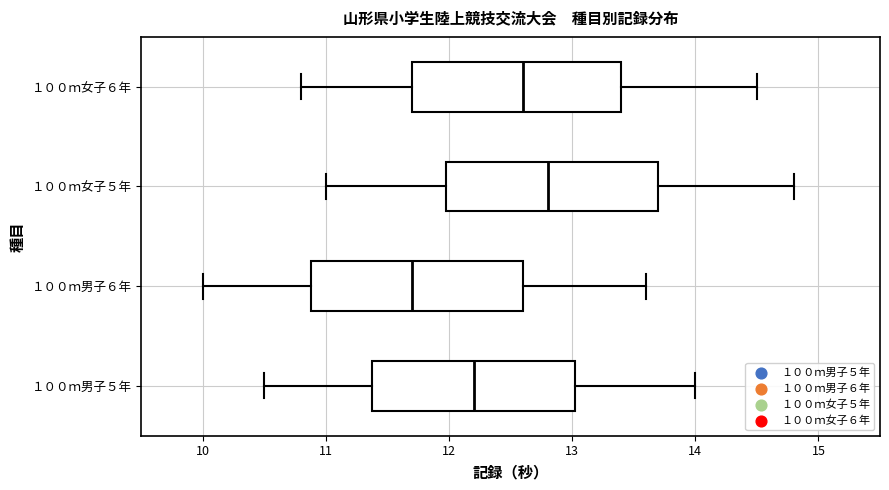

Reading bottom to top, transcribe this box plot: for each box, give where its median line is, the range the box spans, and where its two whiskers end, as read against the x-axis. The values are not printed on the chart, so give them approximately, as read against the axis.

１００ｍ男子５年: median 12.2, box 11.4 to 13.0, whiskers 10.5 to 14.0
１００ｍ男子６年: median 11.7, box 10.9 to 12.6, whiskers 10.0 to 13.6
１００ｍ女子５年: median 12.8, box 12.0 to 13.7, whiskers 11.0 to 14.8
１００ｍ女子６年: median 12.6, box 11.7 to 13.4, whiskers 10.8 to 14.5